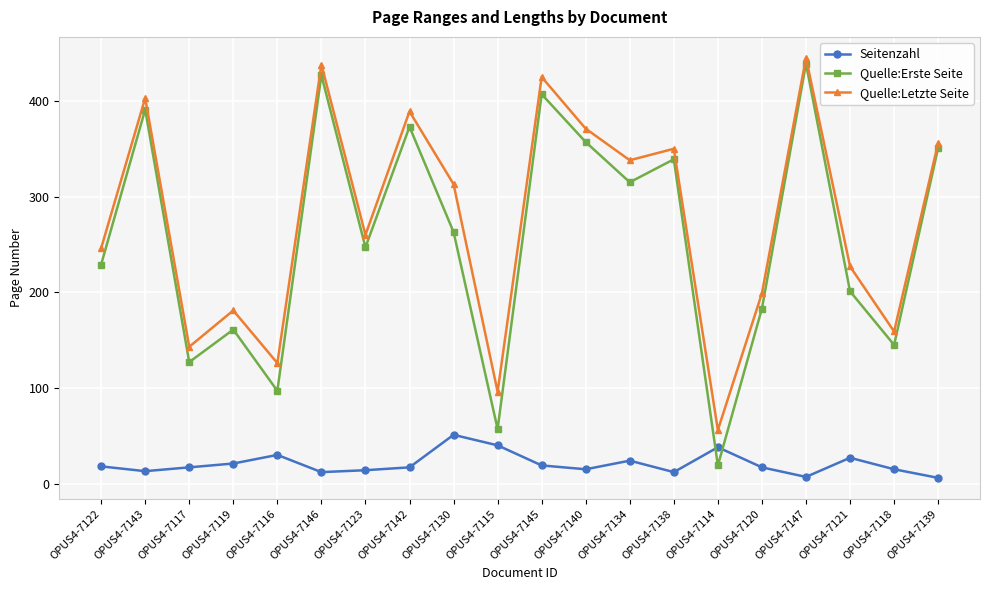

What is the label of the 2nd point from the right?

OPUS4-7118